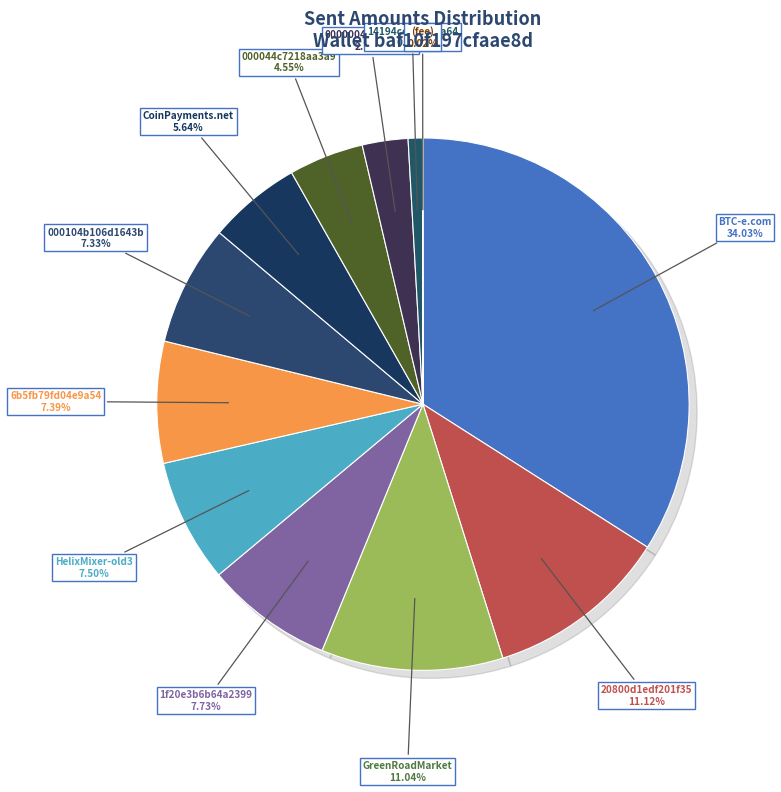

Which category has the smallest portion of the pie?

(fee)